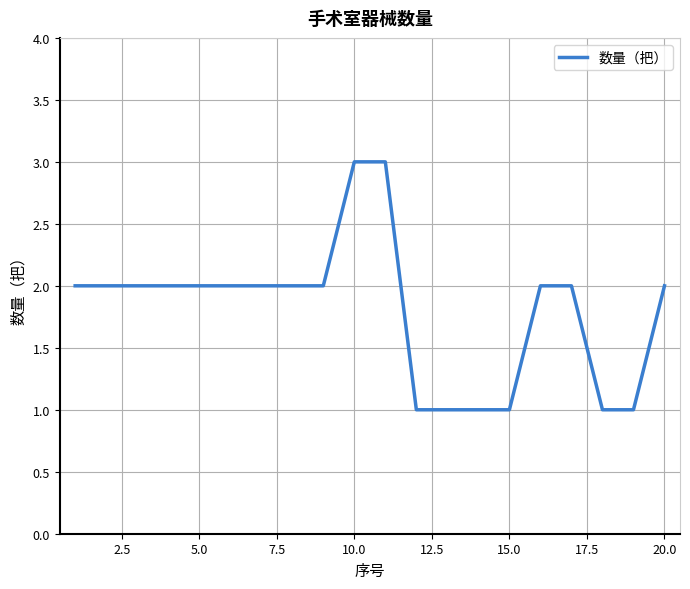

What is the maximum value shown in the chart?

3